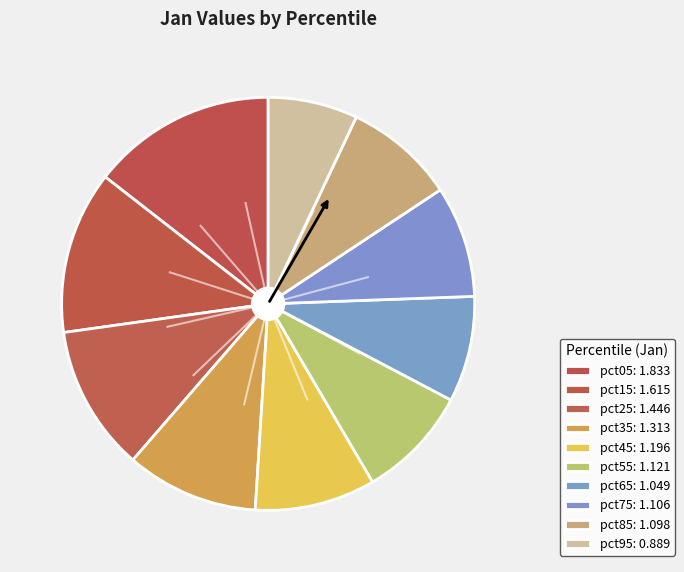

Which has a higher value, pct35 or pct85?

pct35